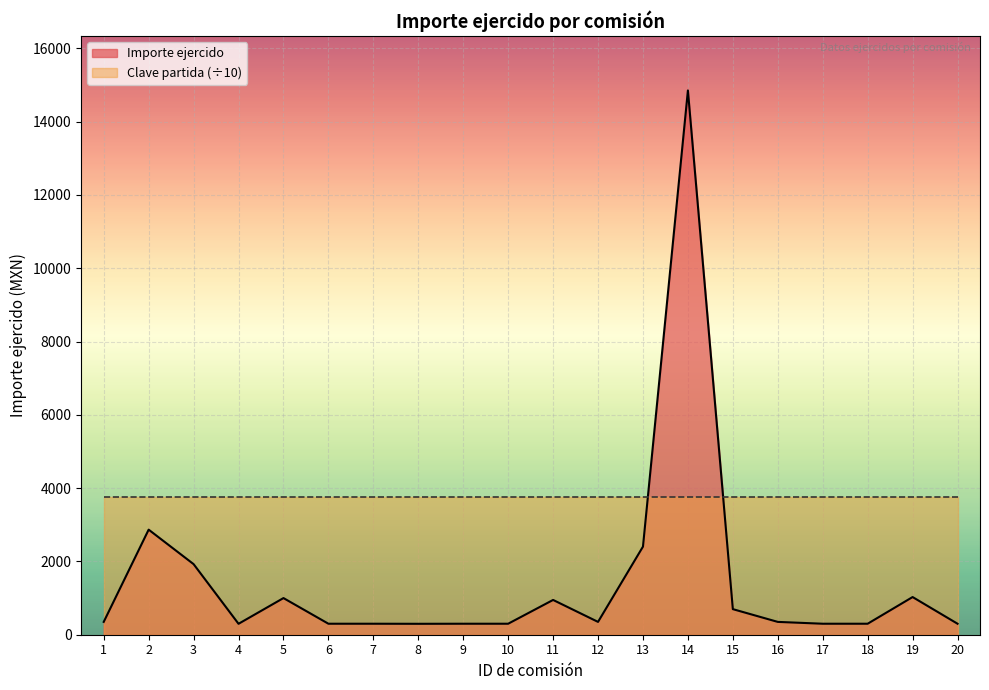

Count the number of data series in this chart.

2